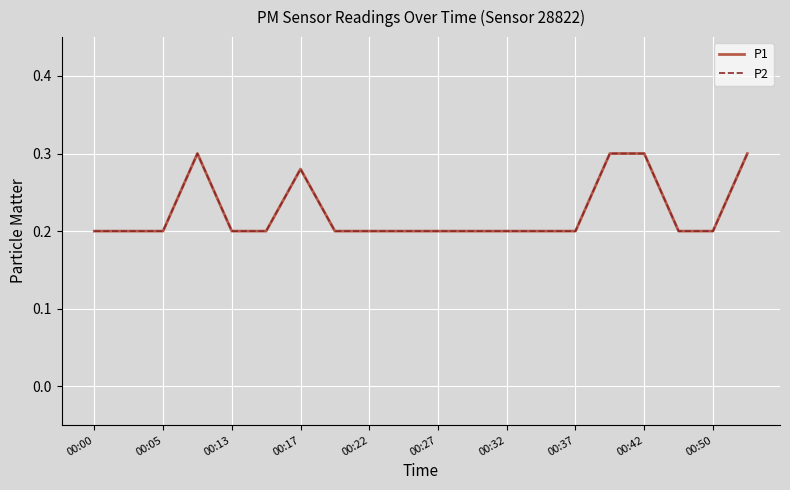

Which series has the largest total across all categories?

P1